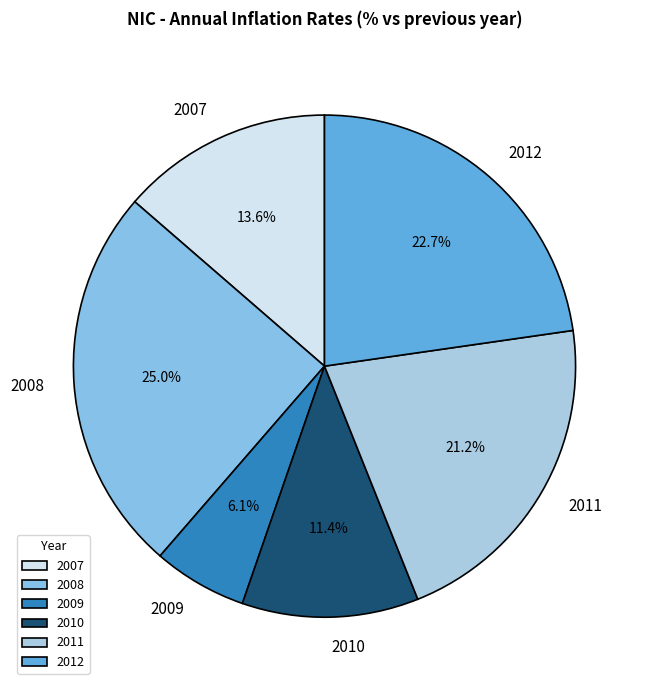

What percentage is the 2008 slice, to the nearest percent?

25%